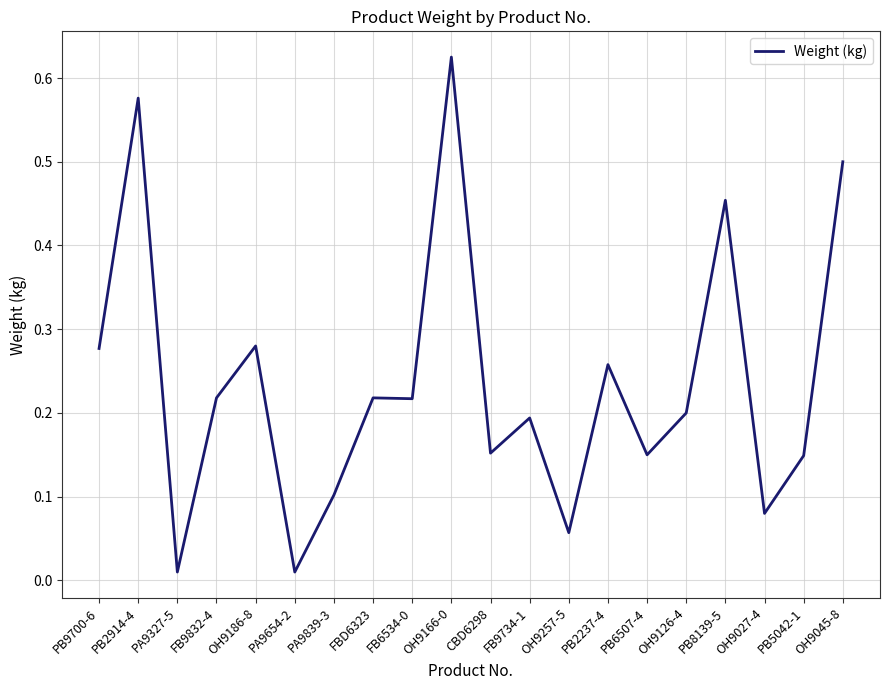

Does the chart display data point markers on the line(s)?

No